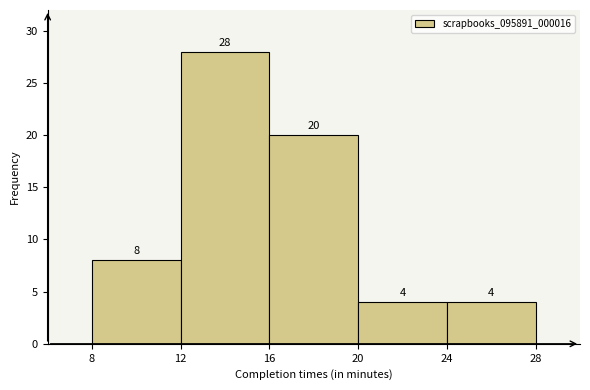

Over which range of the x-axis is the bar tallest?

12 to 16